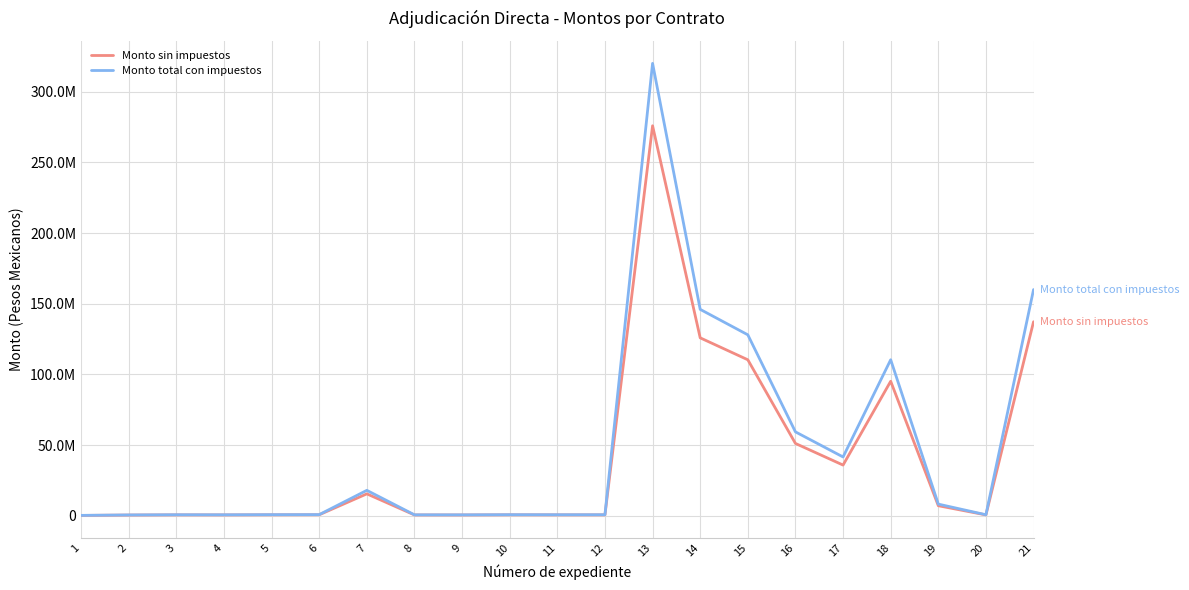

Is it true that Monto sin impuestos equals 110344827.6 at 15?

True